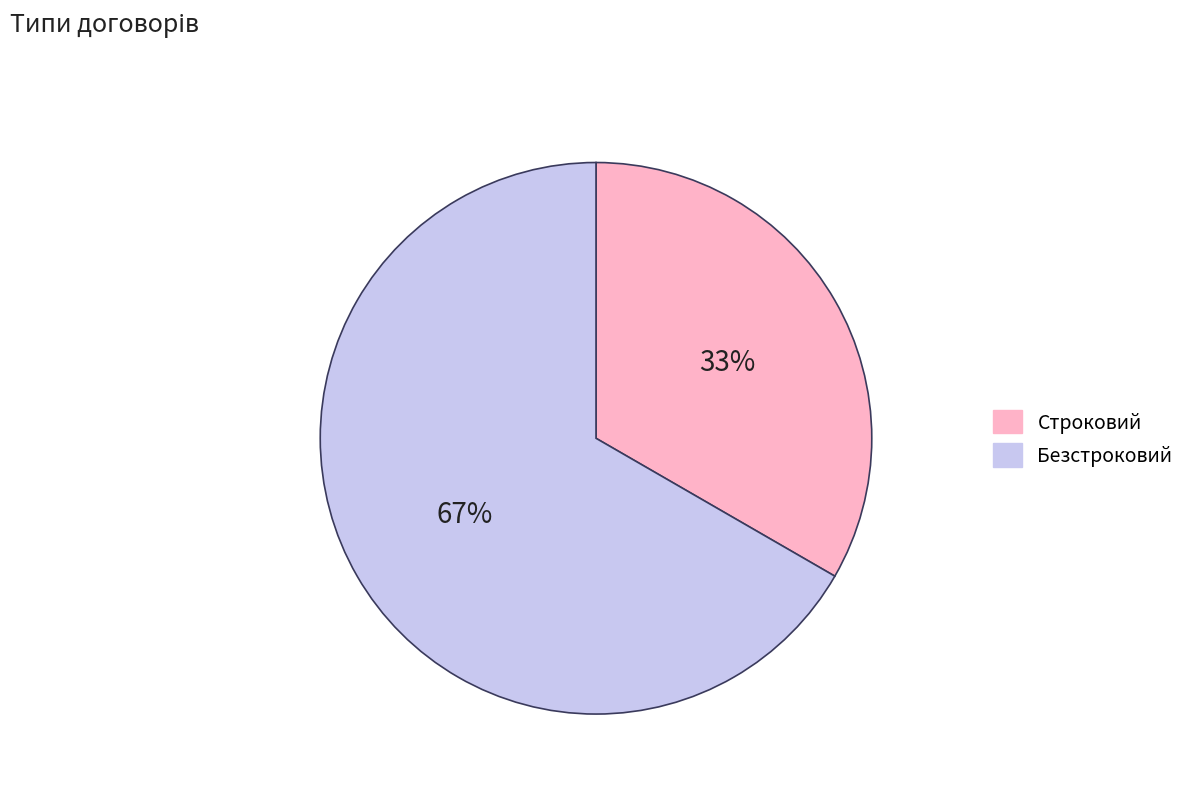

Which category has the smallest portion of the pie?

Строковий